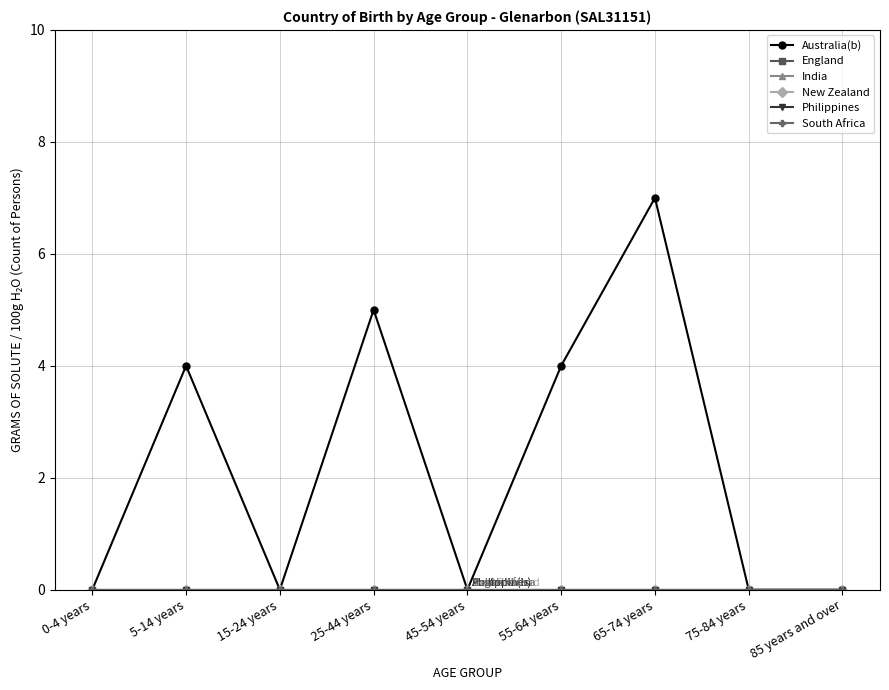

Is it true that Philippines equals 0 at 5-14 years?

True